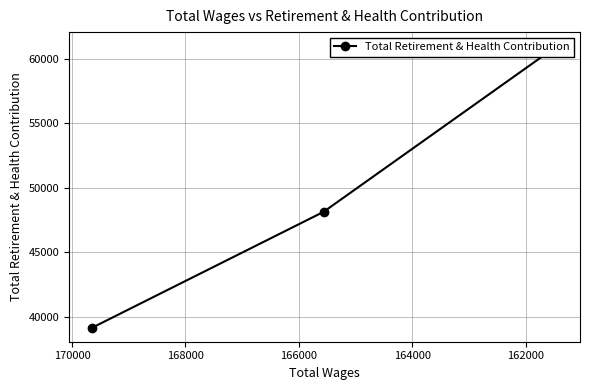

What is the smallest value displayed?

39152